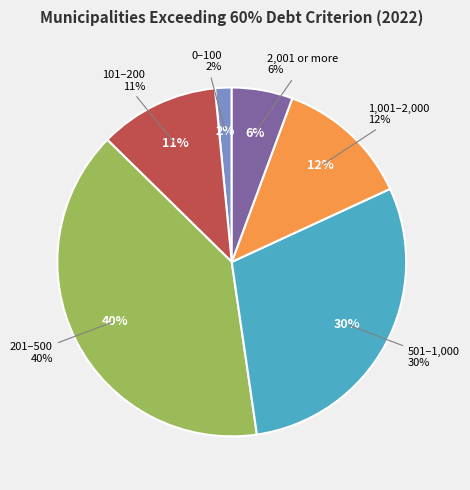

Is it true that 101–200 is 11% of the pie?

True